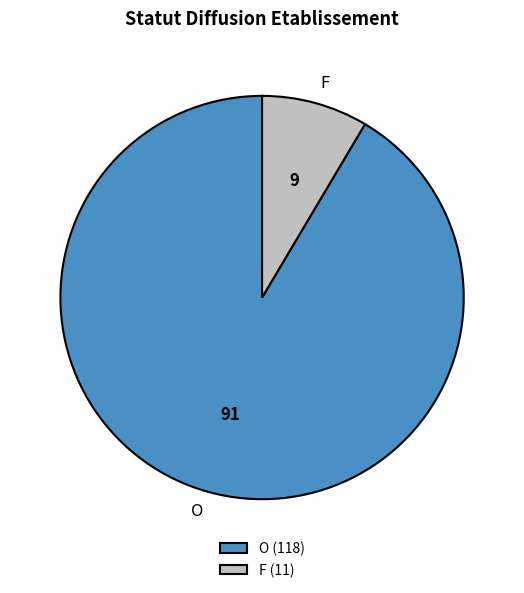

What is the ratio of the value at F to the value at O?

0.1